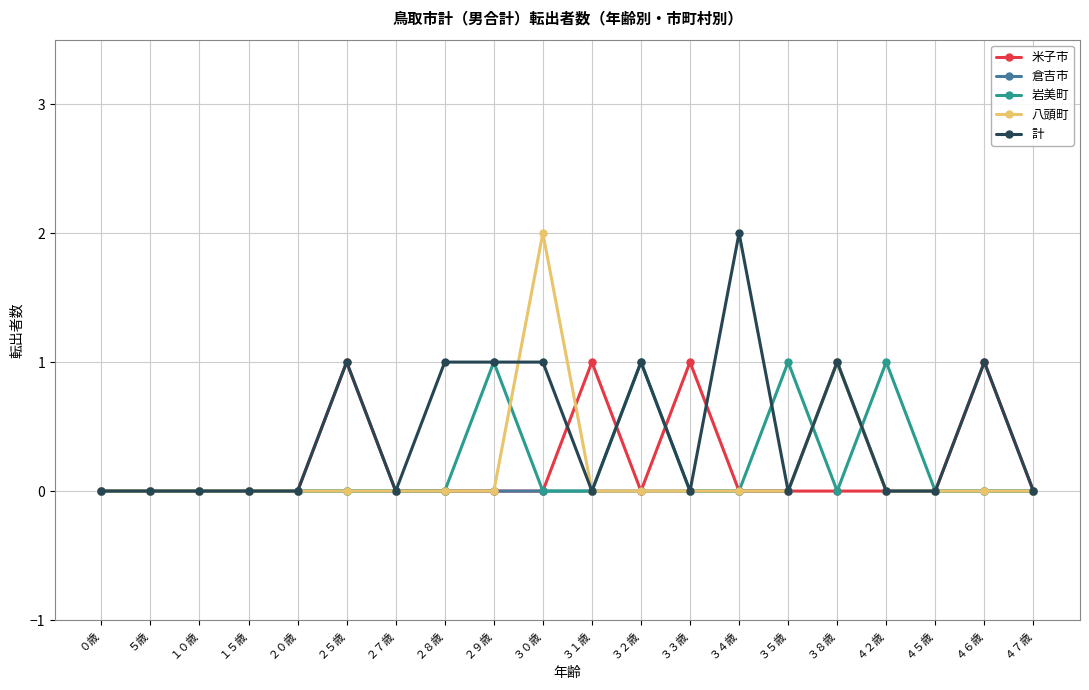

What is the label of the 13th point from the right?

２８歳